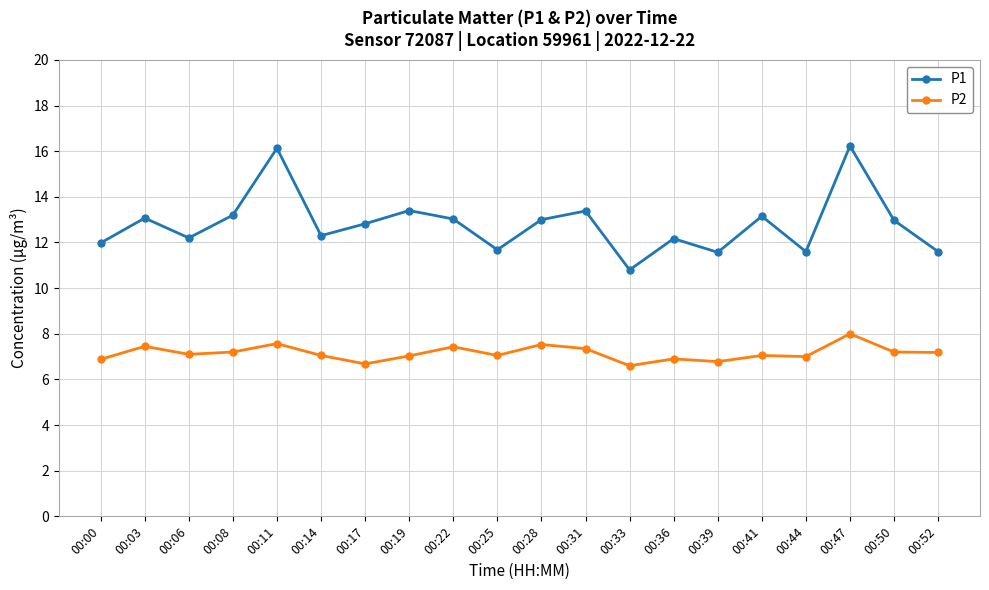

Where does the P2 series first go above 7?

00:03